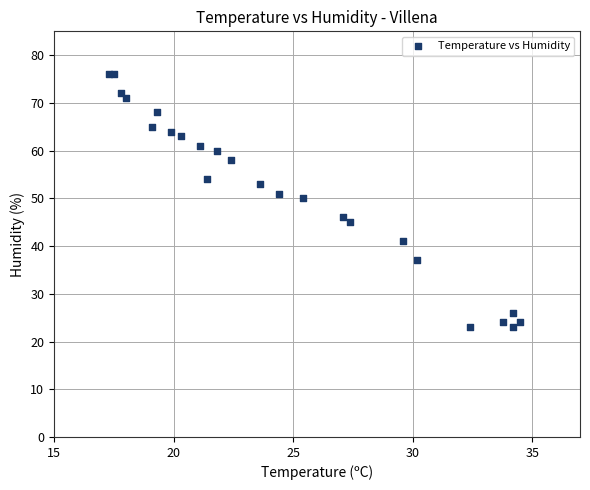

What Y value in the scatter plot is closest to 49?

50